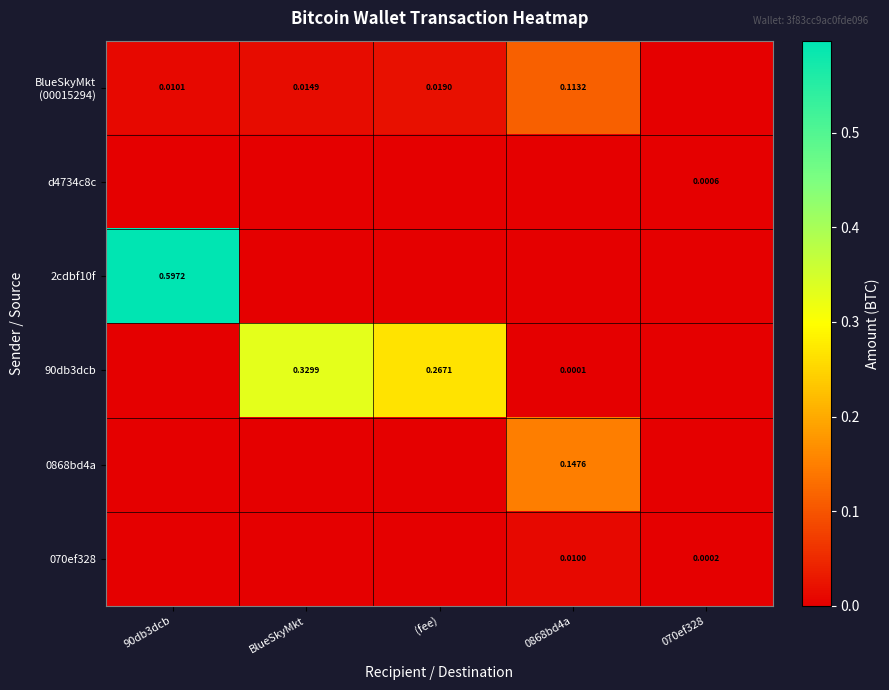

Which category has the lowest value across all series?

070ef328